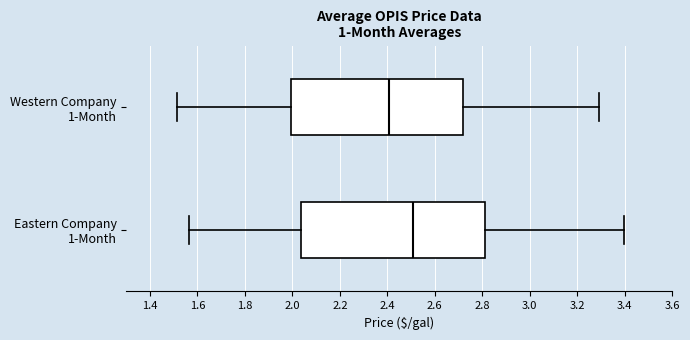

Where is the left edge of the box for Western Company 1-Month on the x-axis? The values are not printed on the chart, so give them approximately, as read against the axis.

2.00